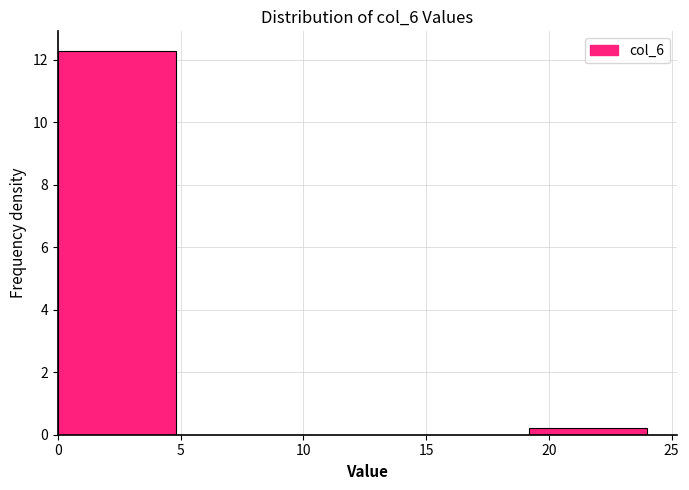

How tall is the bar that spans 0.0 to 5.0 on the x-axis? Neither the bar edges nor the heights are printed on the chart, so give them approximately, as read against the axes.

12.2